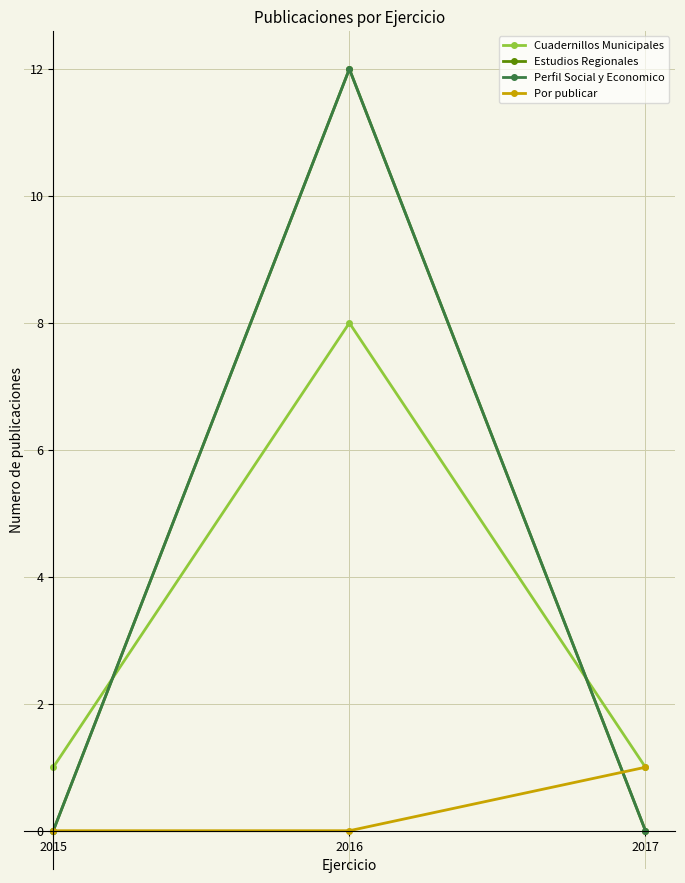

Is the value of Perfil Social y Economico at 2015 greater than the value of Cuadernillos Municipales at 2016?

No